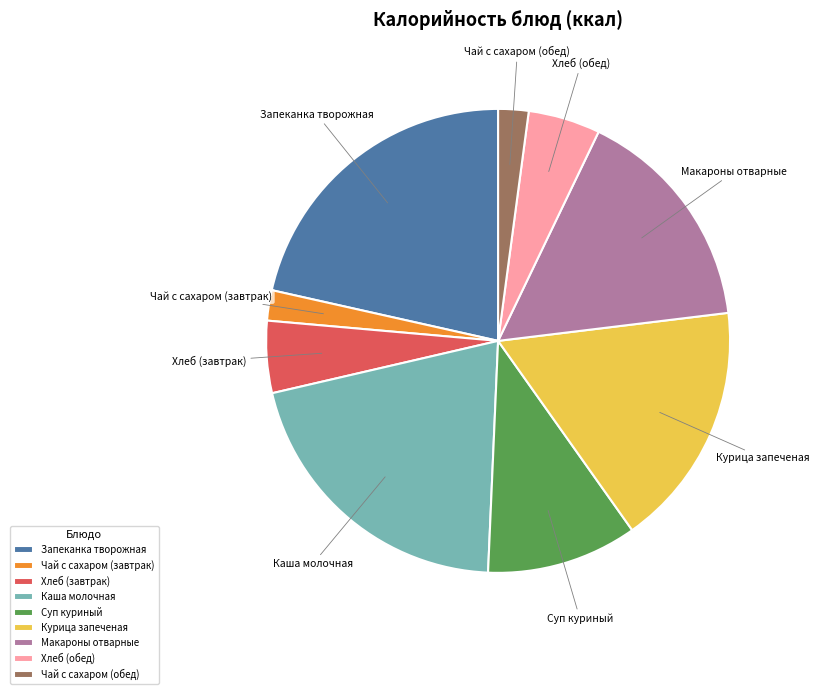

Does any single category account for the majority?

No